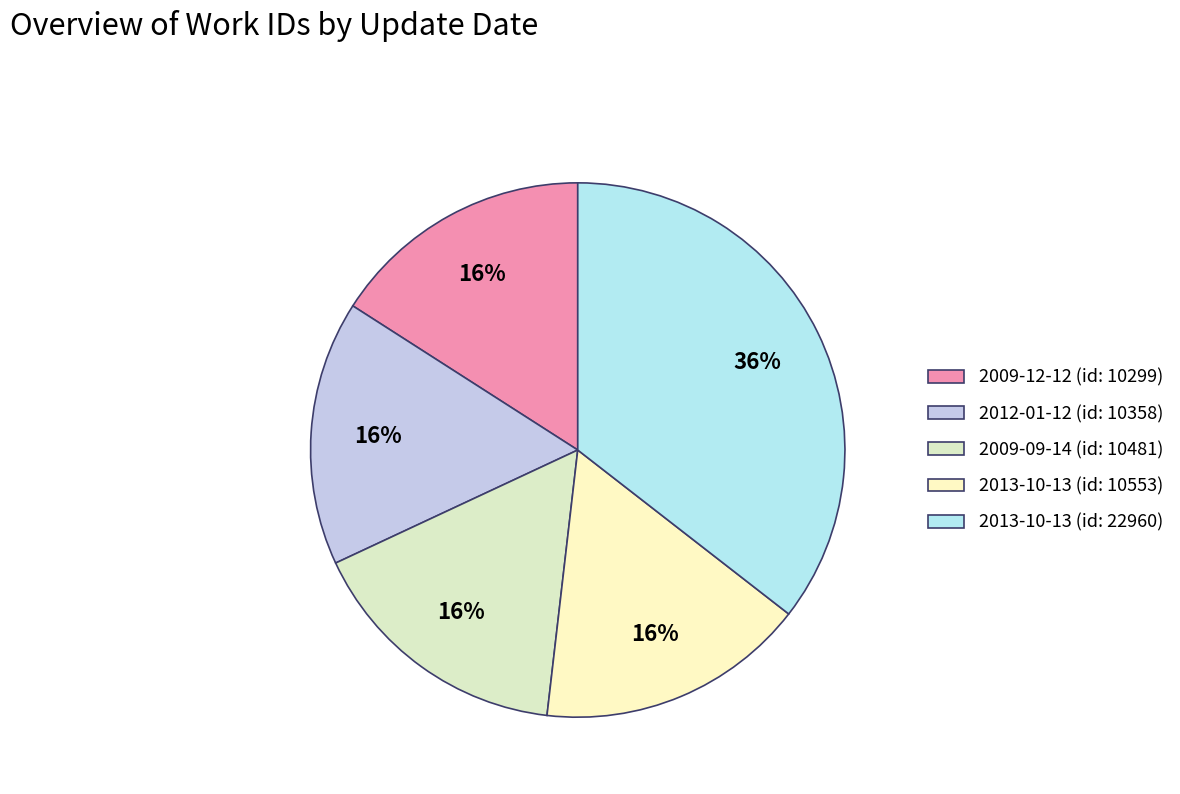

Is it true that 2013-10-13 (id: 22960) is 41% of the pie?

False